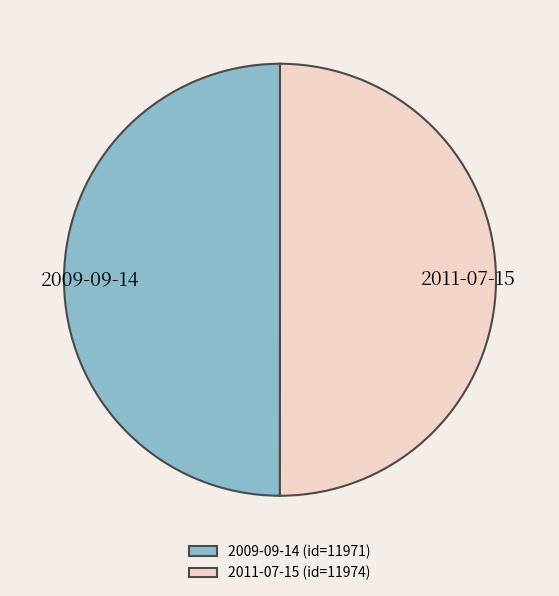

What is the ratio of the value at 2011-07-15 to the value at 2009-09-14?

1.0